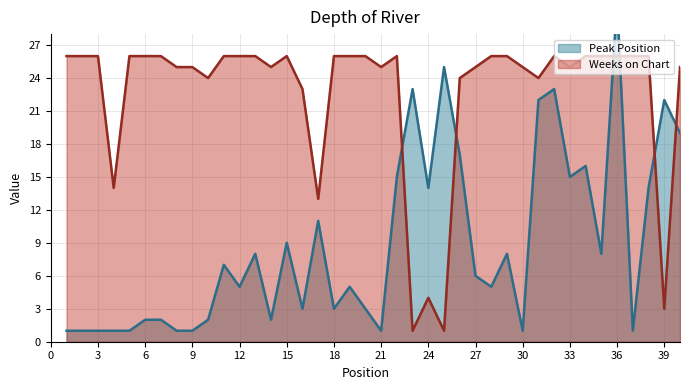

Between 31 and 27, which is larger?

31